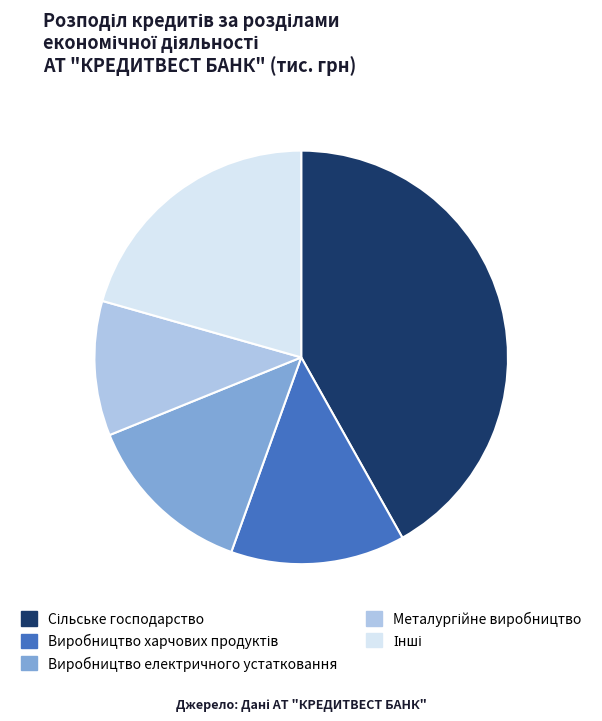

Does any single category account for the majority?

No